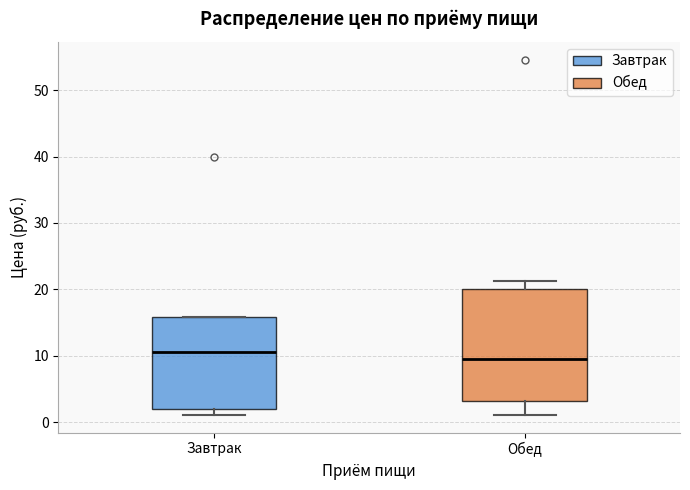

Reading left to right, read every box against the y-axis: the position of its median line, the range the box covers, and the ends of its whiskers. The values are not printed on the chart, so give them approximately, as read against the axis.

Завтрак: median 11, box 2 to 16, whiskers 1 to 16
Обед: median 9, box 3 to 20, whiskers 1 to 21